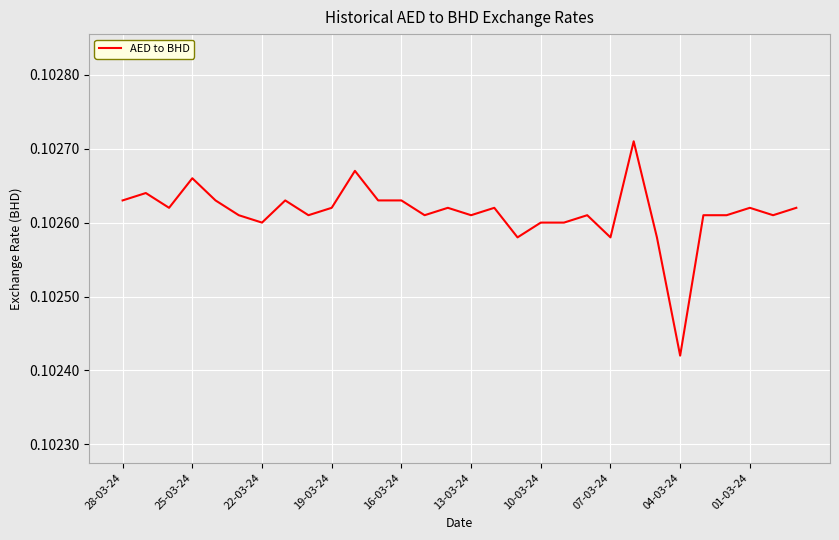

At which label is the value closest to 0?

04-03-24